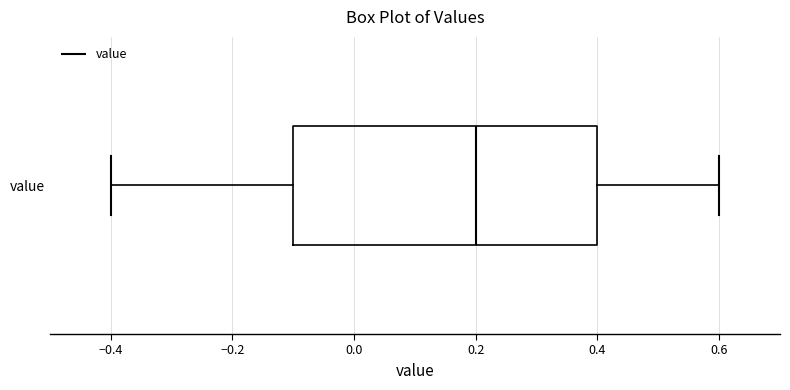

Read this box plot against the x-axis: the position of the median line, the range covered by the box, and the ends of both whiskers. The values are not printed on the chart, so give them approximately, as read against the axis.

median 0.2, box -0.1 to 0.4, whiskers -0.4 to 0.6